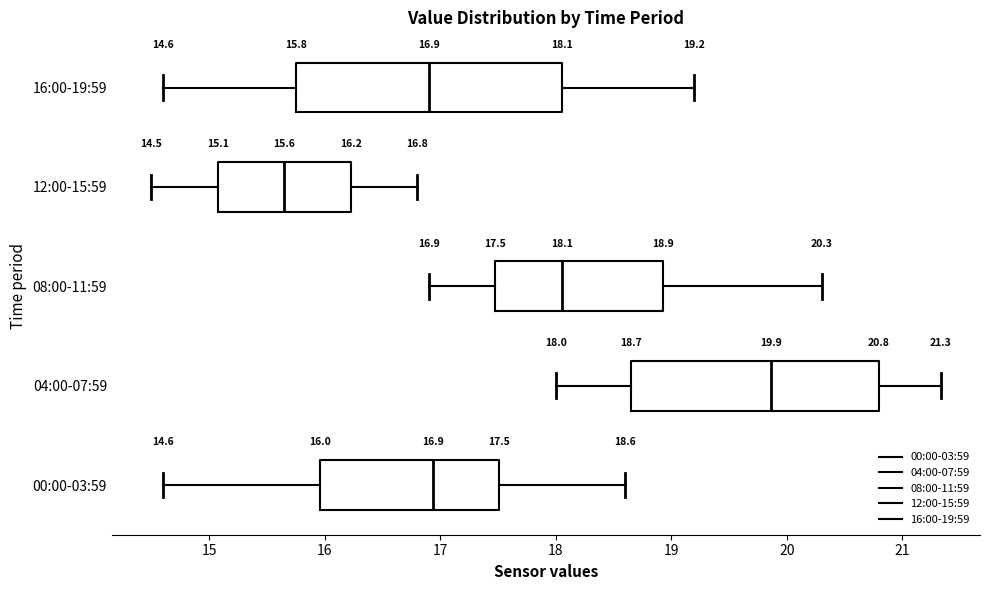

Comparing the boxes themselves (not the whiskers), which one is the widest?

16:00-19:59